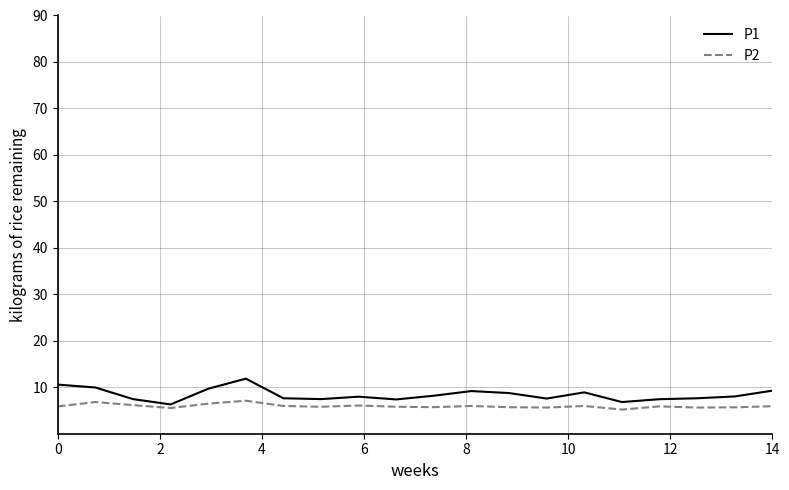

Which series has the largest range (max minus min)?

P1